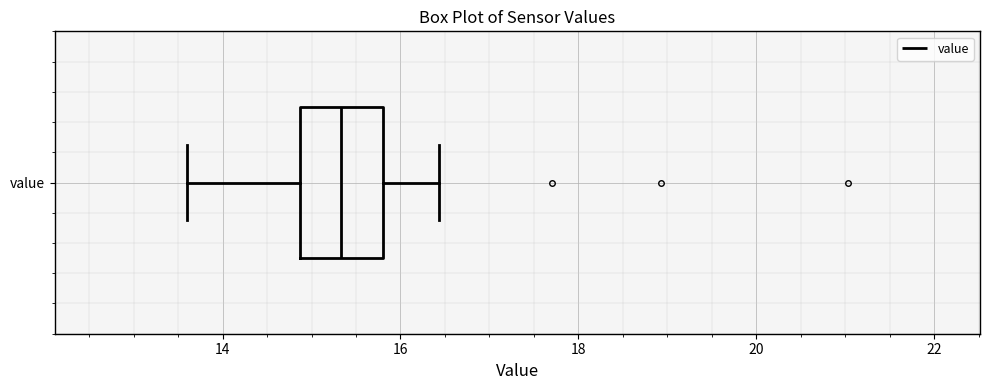

Transcribe this box plot: give where the median line is, the range the box spans, and where the two whiskers end, as read against the x-axis. The values are not printed on the chart, so give them approximately, as read against the axis.

median 15.4, box 14.8 to 15.8, whiskers 13.6 to 16.4